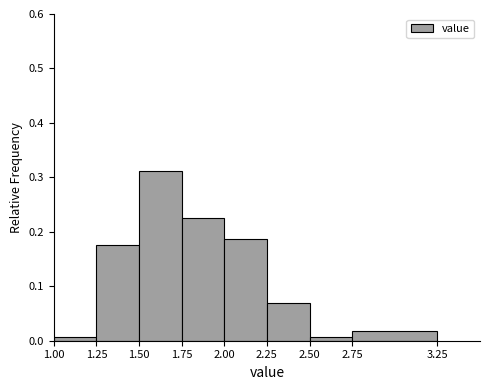

Reading left to right, list every bar in this chart as the range it spans on the x-axis followed by its height. The values are not printed on the chart, so give them approximately, as read against the axis.

1.00 to 1.25: under 0.01
1.25 to 1.50: 0.18
1.50 to 1.75: 0.31
1.75 to 2.00: 0.23
2.00 to 2.25: 0.19
2.25 to 2.50: 0.07
2.50 to 2.75: under 0.01
2.75 to 3.25: 0.02